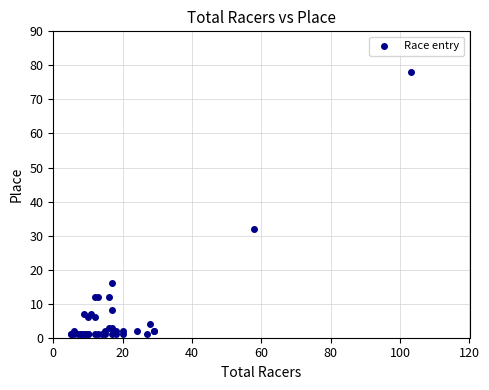

What Y value in the scatter plot is closest to 39?

32